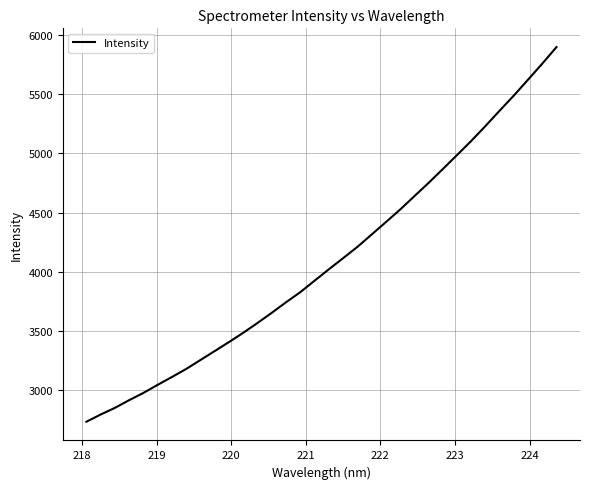

Reading right to left, list all the values displayed in this chart.

5895.6	5755.7	5620.6	5486.4	5358.7	5228.6	5102.8	4983.6	4865.3	4748.4	4636.3	4523.4	4417.7	4313.1	4208.6	4113.8	4020.1	3924.2	3827.6	3742.5	3653.7	3568.0	3485.5	3407.1	3331.2	3255.9	3180.3	3112.5	3046.4	2978.2	2917.2	2851.9	2795.8	2735.0